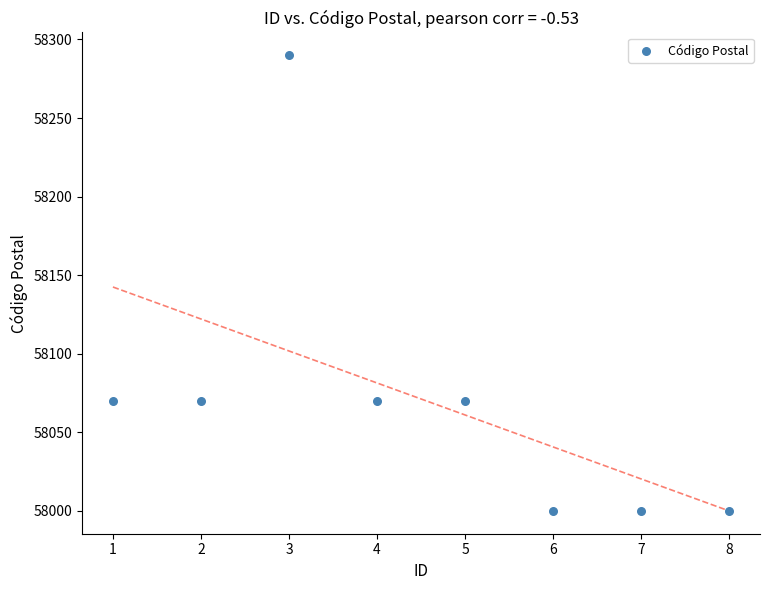

What is the range of X values (max minus min)?

7